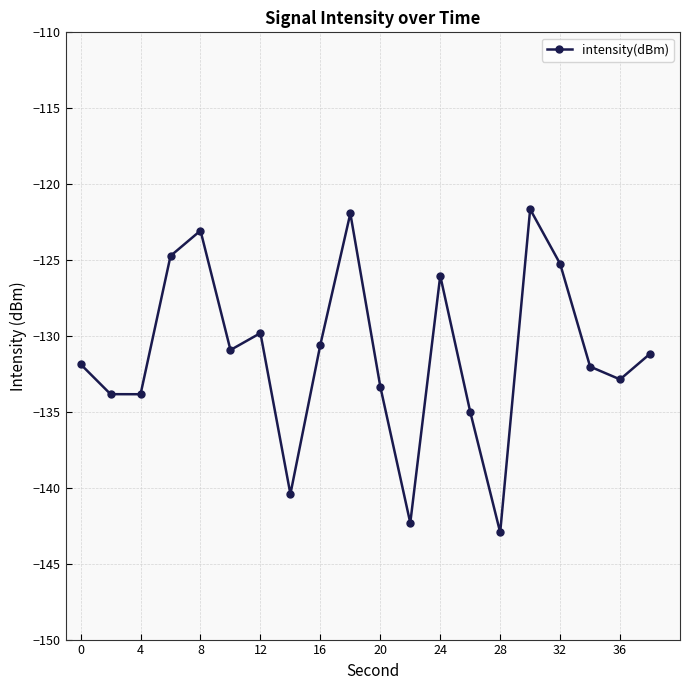

What is the value of the 8th point from the left?

-140.4